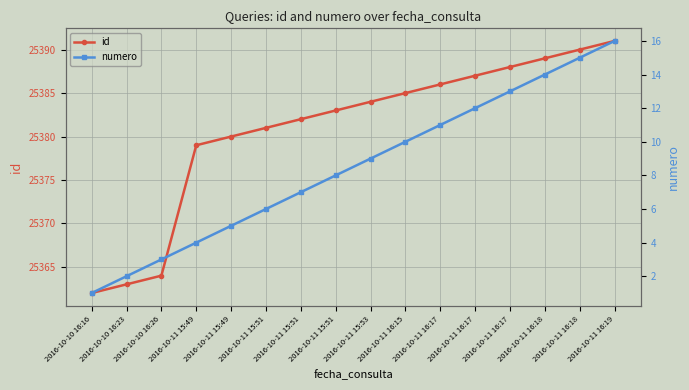

What is the approximate value of id at 2016-10-11 16:17?

25386